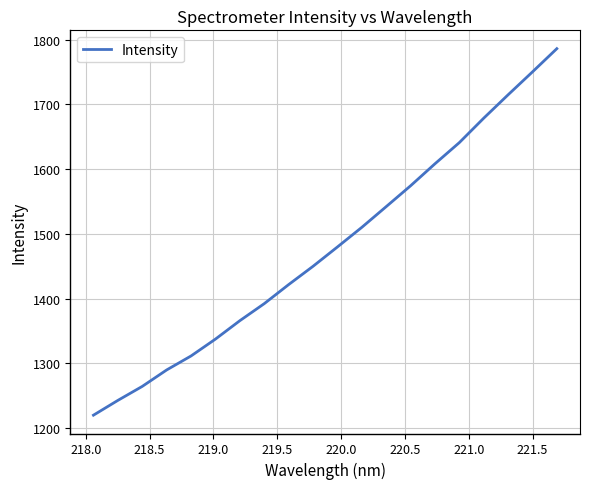

How many lines are shown in the chart?

1